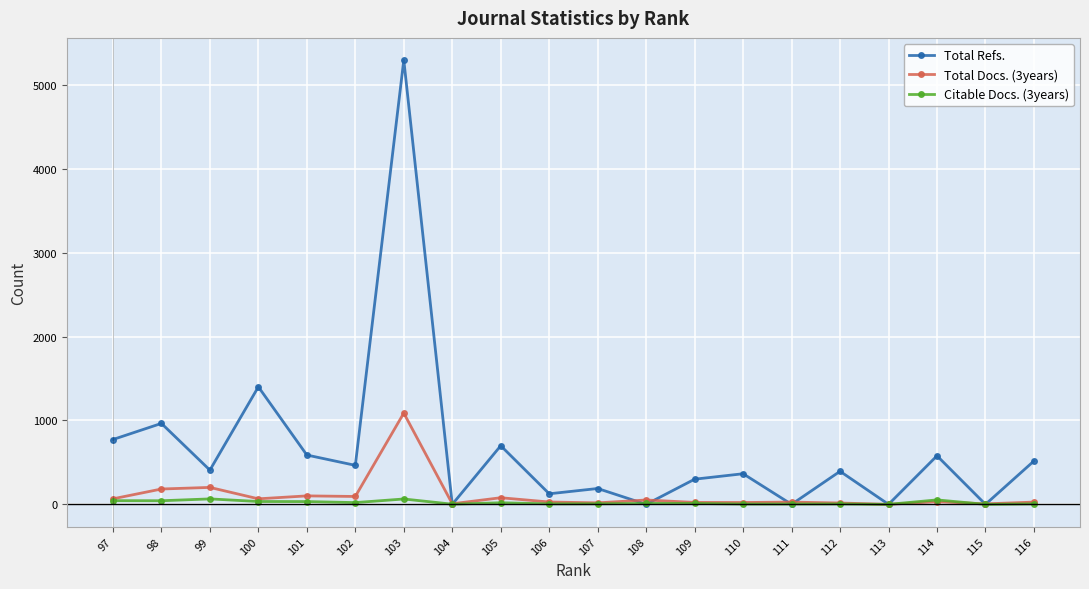

What is the total value across all series at 106?

160